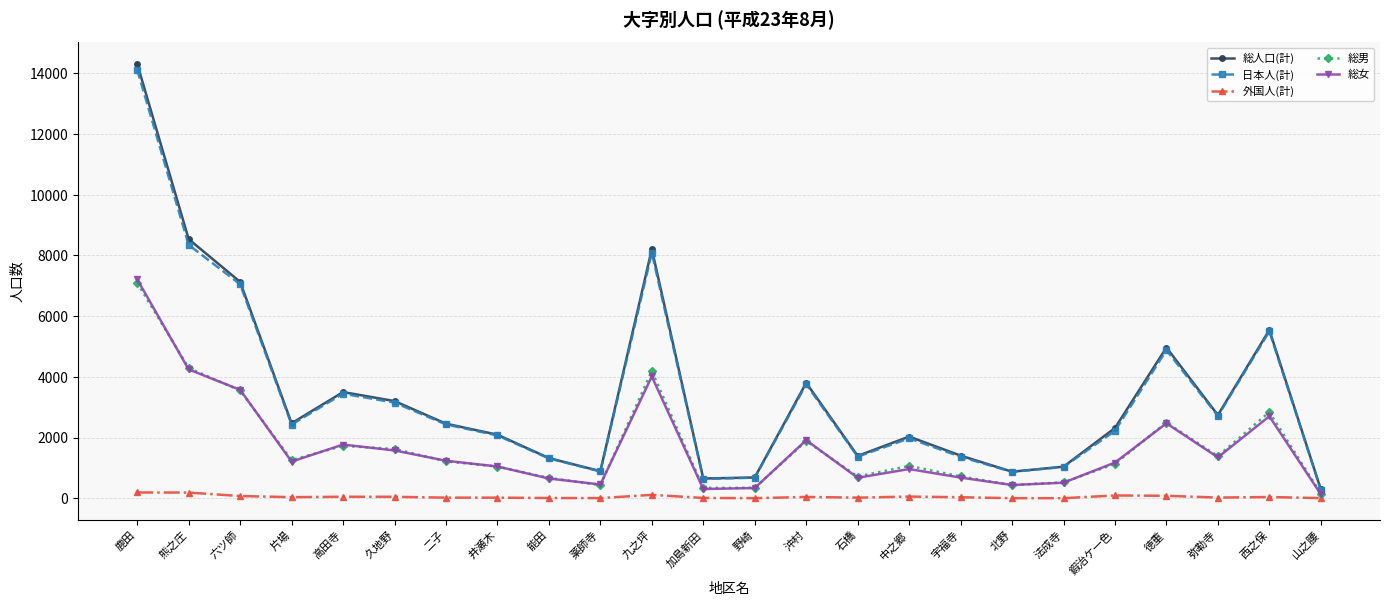

What is the highest value of the 総男 series?

7096